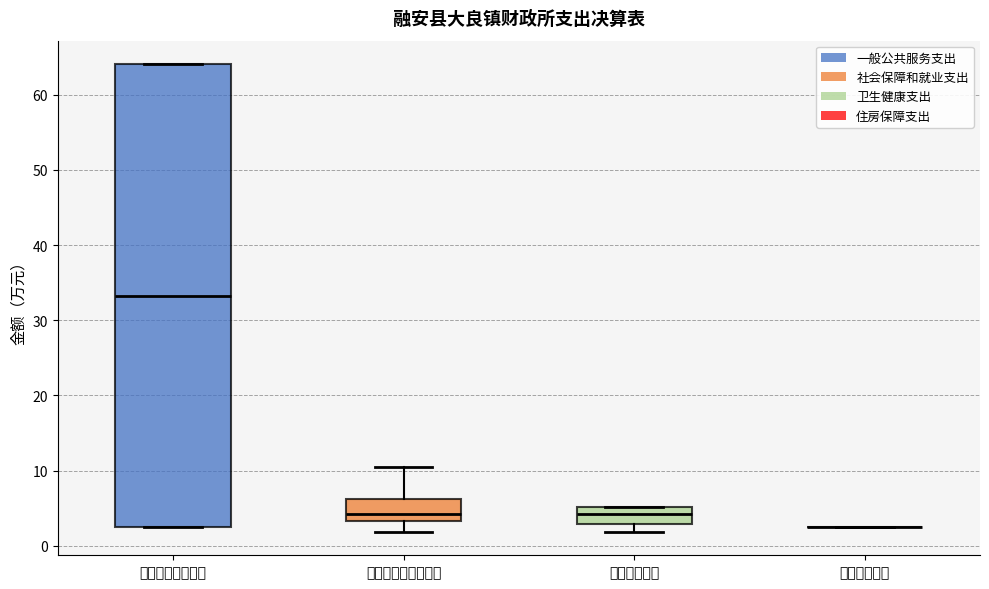

Where is the lower edge of the box for 一般公共服务支出 on the y-axis? The values are not printed on the chart, so give them approximately, as read against the axis.

2